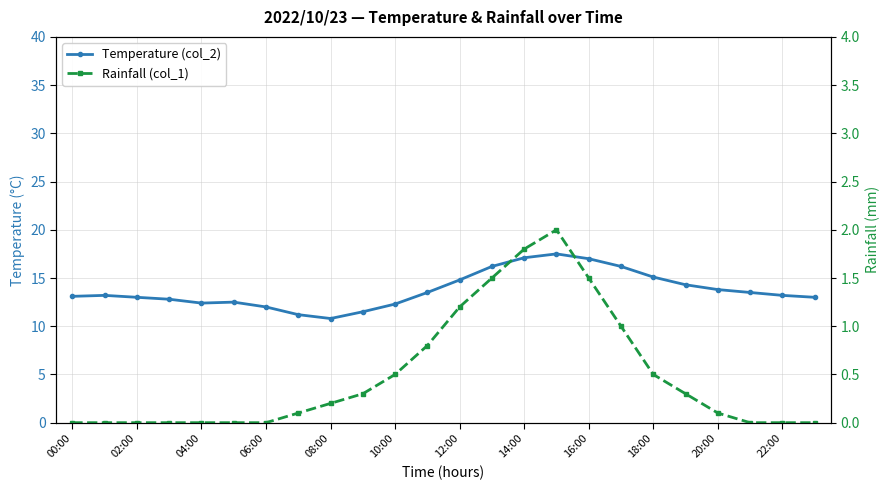

How many distinct data groups are displayed?

2